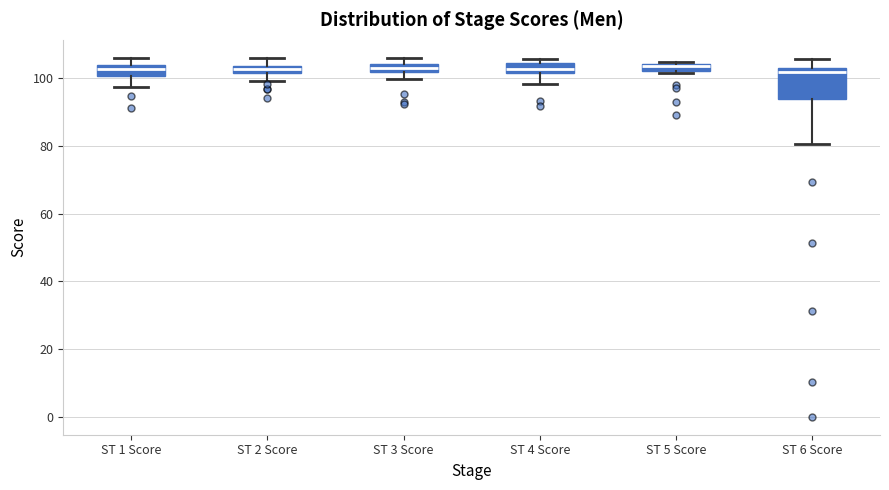

Comparing the boxes themselves (not the whiskers), which one is the tallest?

ST 6 Score